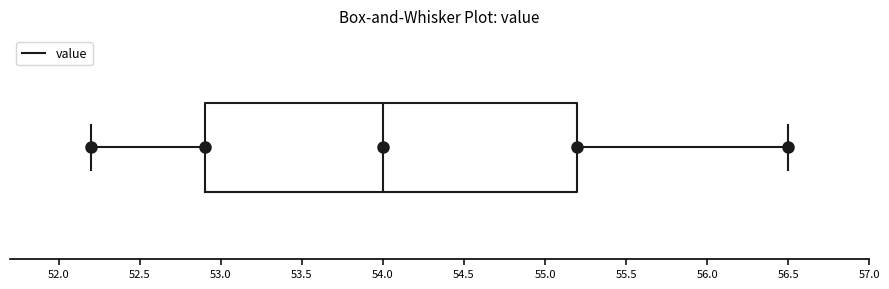

Where does the right whisker of the box end on the x-axis? The values are not printed on the chart, so give them approximately, as read against the axis.

56.5